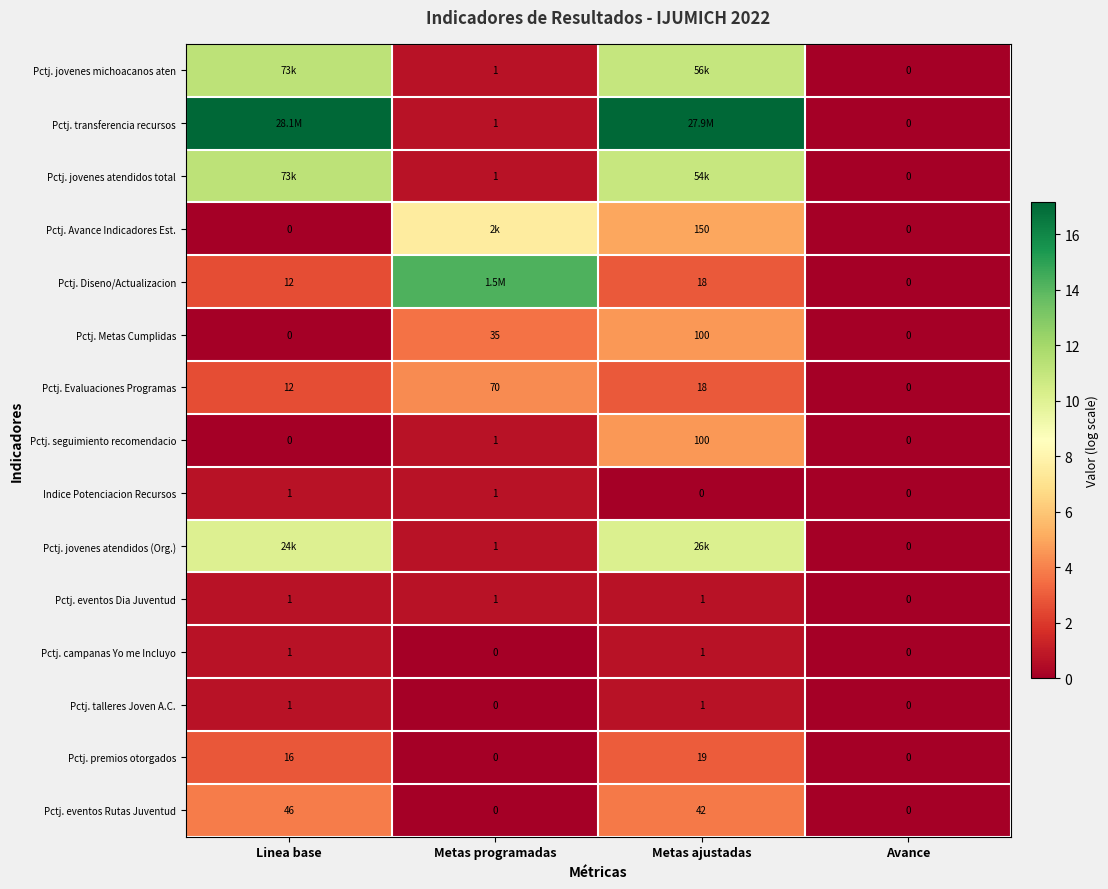

At which label does Pctj. Evaluaciones Programas first exceed 18?

Metas programadas